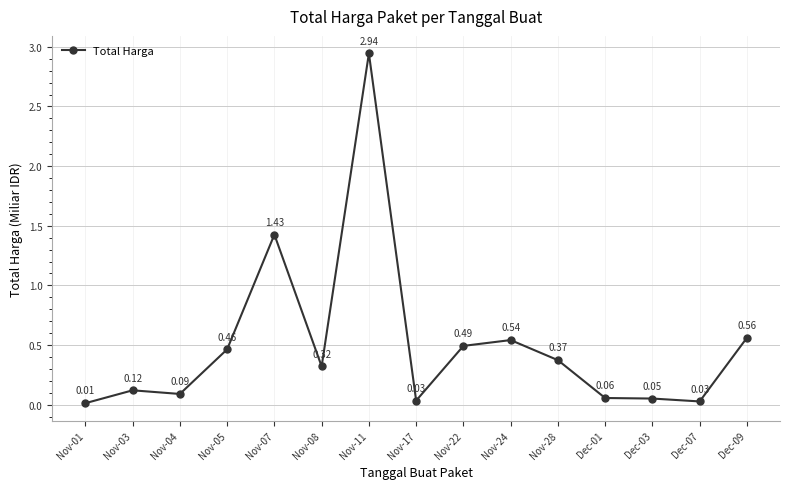

At which category does the data reach its first local peak?

Nov-03